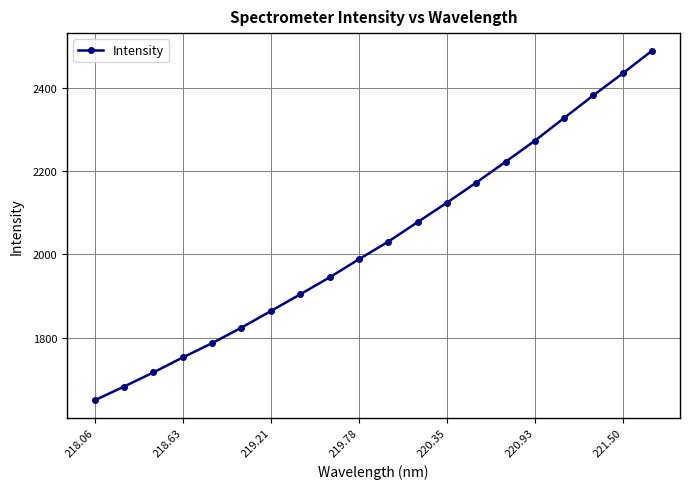

Reading right to left, what are all the values shown in this chart?

2488.7	2434.2	2381.5	2327.1	2272.5	2221.8	2171.9	2123.7	2077.0	2030.2	1988.0	1944.5	1903.8	1863.7	1824.0	1786.7	1752.4	1716.5	1682.6	1649.6